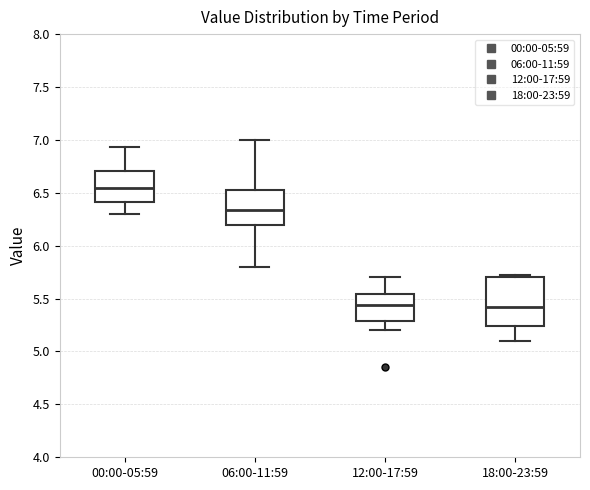

Where does the median line of the box for 18:00-23:59 sit on the y-axis? The values are not printed on the chart, so give them approximately, as read against the axis.

5.45